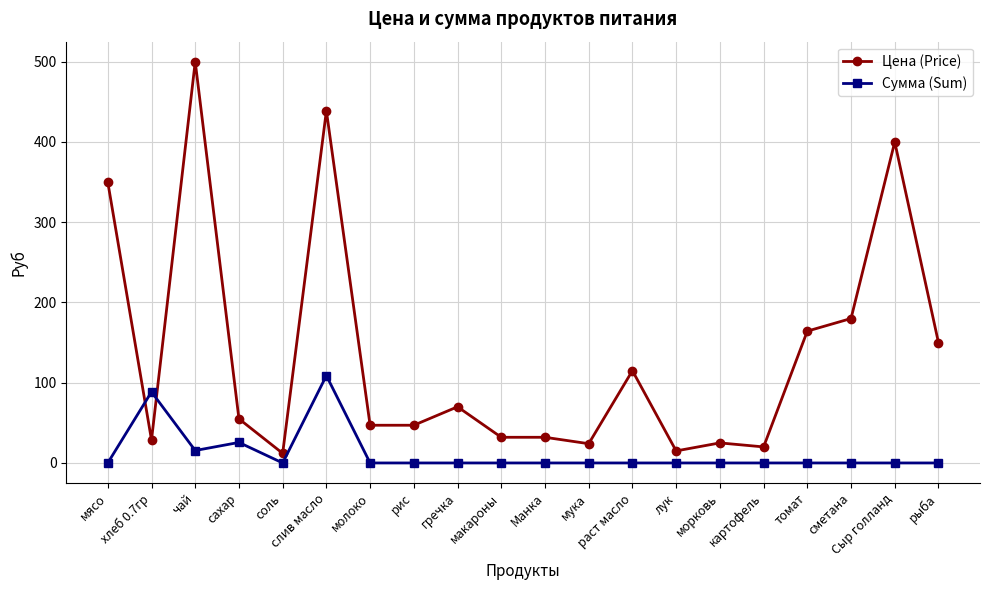

What is the label of the 12th point from the right?

гречка